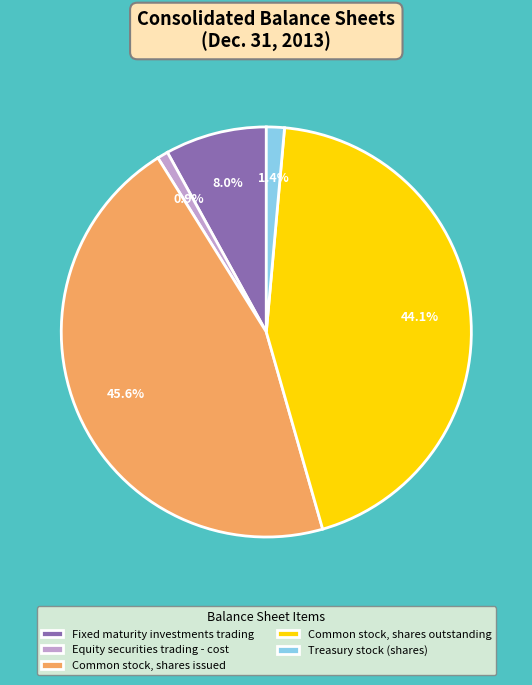

How many slices are in this pie chart?

5